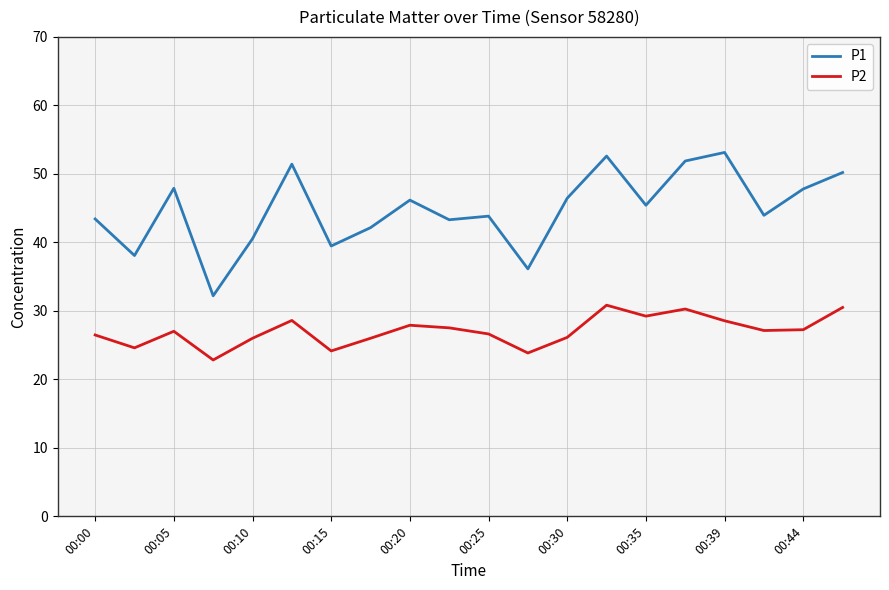

Rank the series by their average value, from lowest to highest.

P2, P1